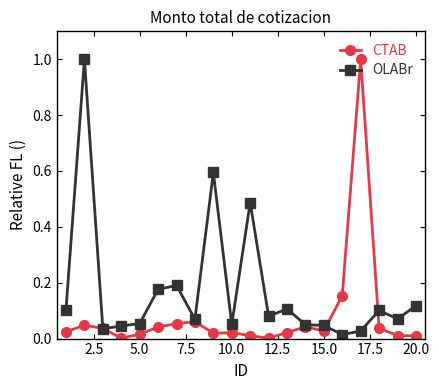

Rank the series by their average value, from lowest to highest.

CTAB, OLABr